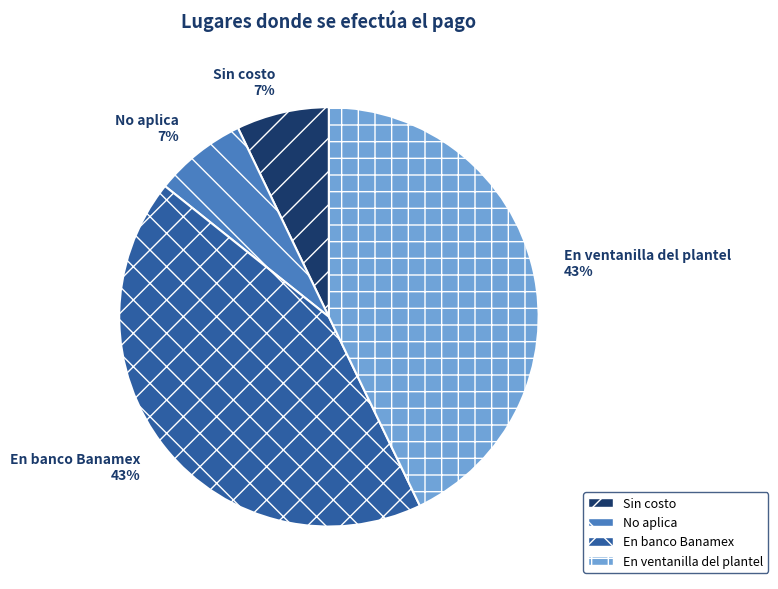

Is it true that Sin costo is 7% of the pie?

True